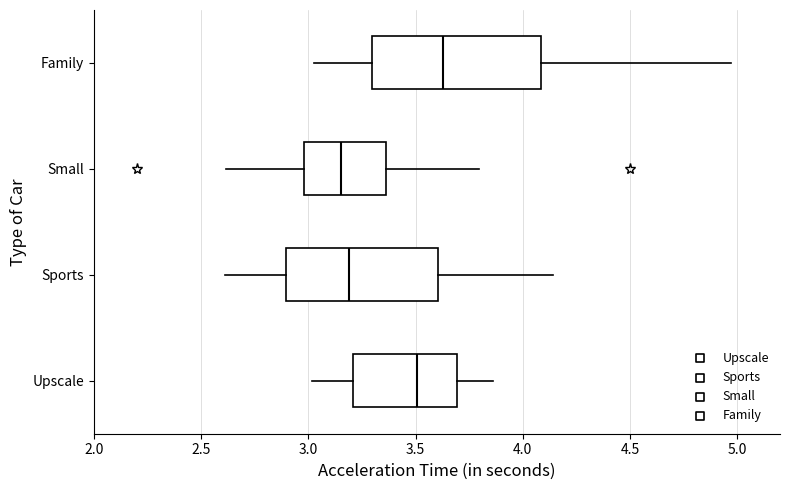

Reading bottom to top, transcribe this box plot: for each box, give where its median line is, the range the box spans, and where its two whiskers end, as read against the x-axis. The values are not printed on the chart, so give them approximately, as read against the axis.

Upscale: median 3.50, box 3.20 to 3.70, whiskers 3.00 to 3.85
Sports: median 3.20, box 2.90 to 3.60, whiskers 2.60 to 4.15
Small: median 3.15, box 3.00 to 3.35, whiskers 2.60 to 3.80
Family: median 3.65, box 3.30 to 4.10, whiskers 3.05 to 4.95